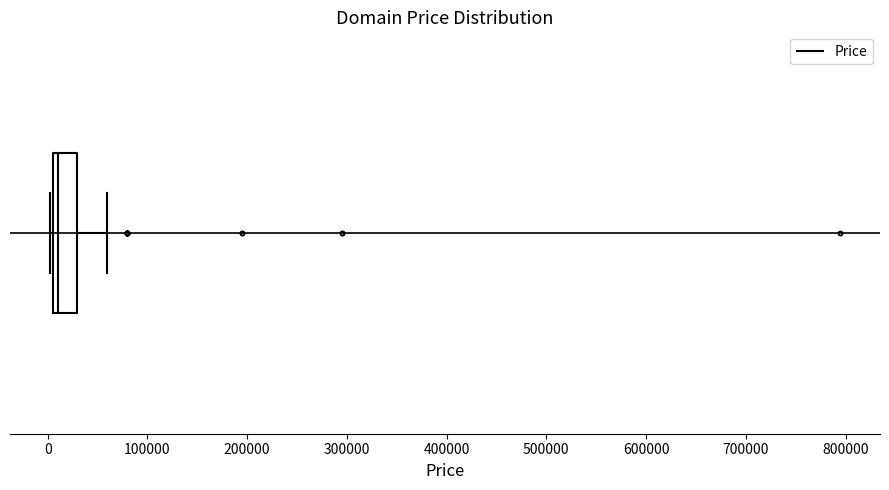

Transcribe this box plot: give where the median line is, the range the box spans, and where the two whiskers end, as read against the x-axis. The values are not printed on the chart, so give them approximately, as read against the axis.

median 10000, box 0 to 30000, whiskers 0 to 60000